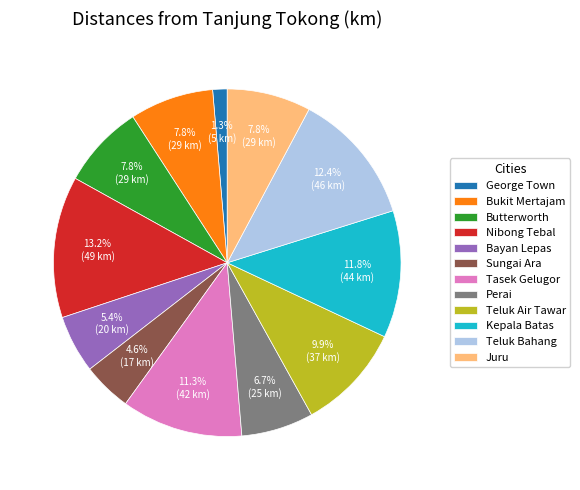

Does Kepala Batas account for over 50% of the chart?

No